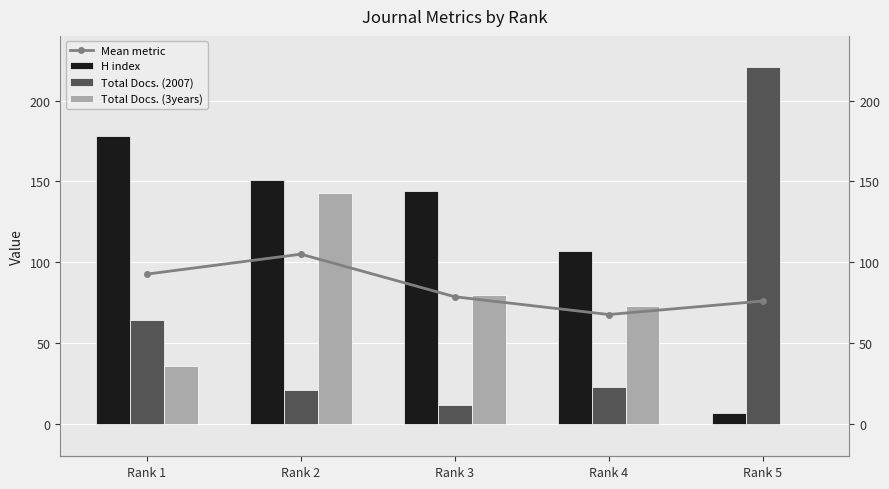

How many groups of bars are there?

5